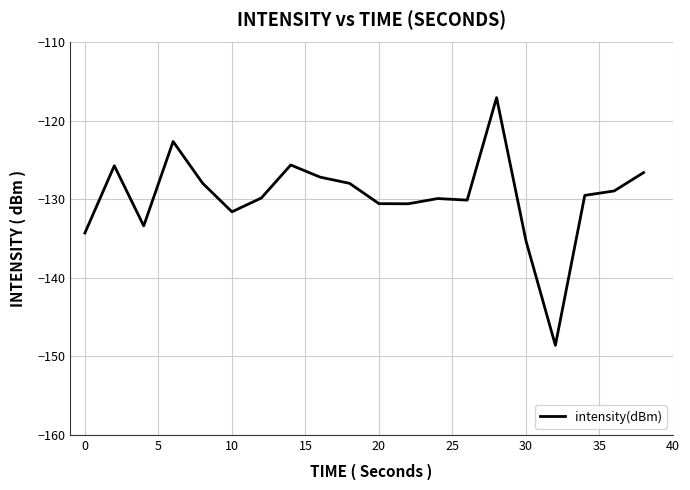

What is the maximum value shown in the chart?

-117.0